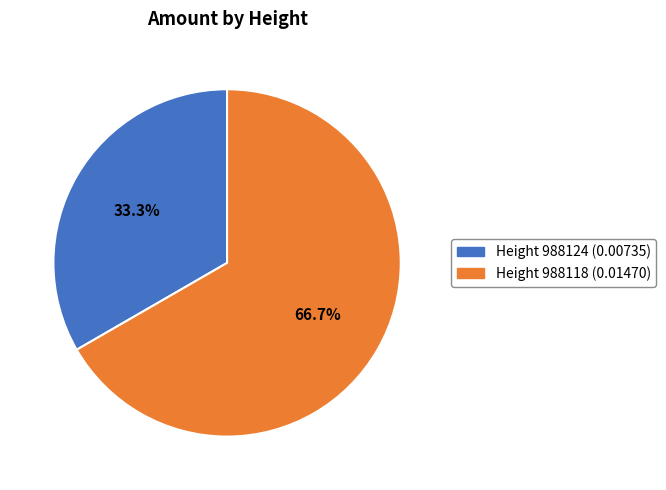

Which category accounts for the majority?

Height 988118 (0.01470)